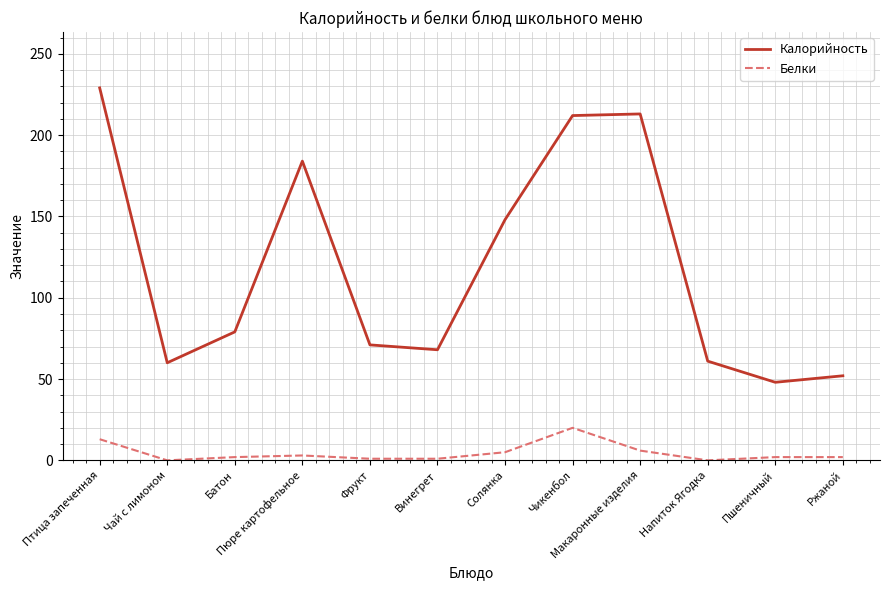

What is the minimum value for Калорийность?

48